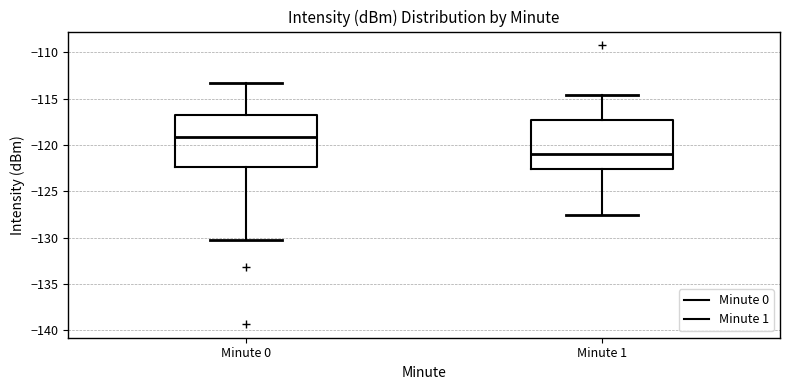

Which box's median line is the highest?

Minute 0